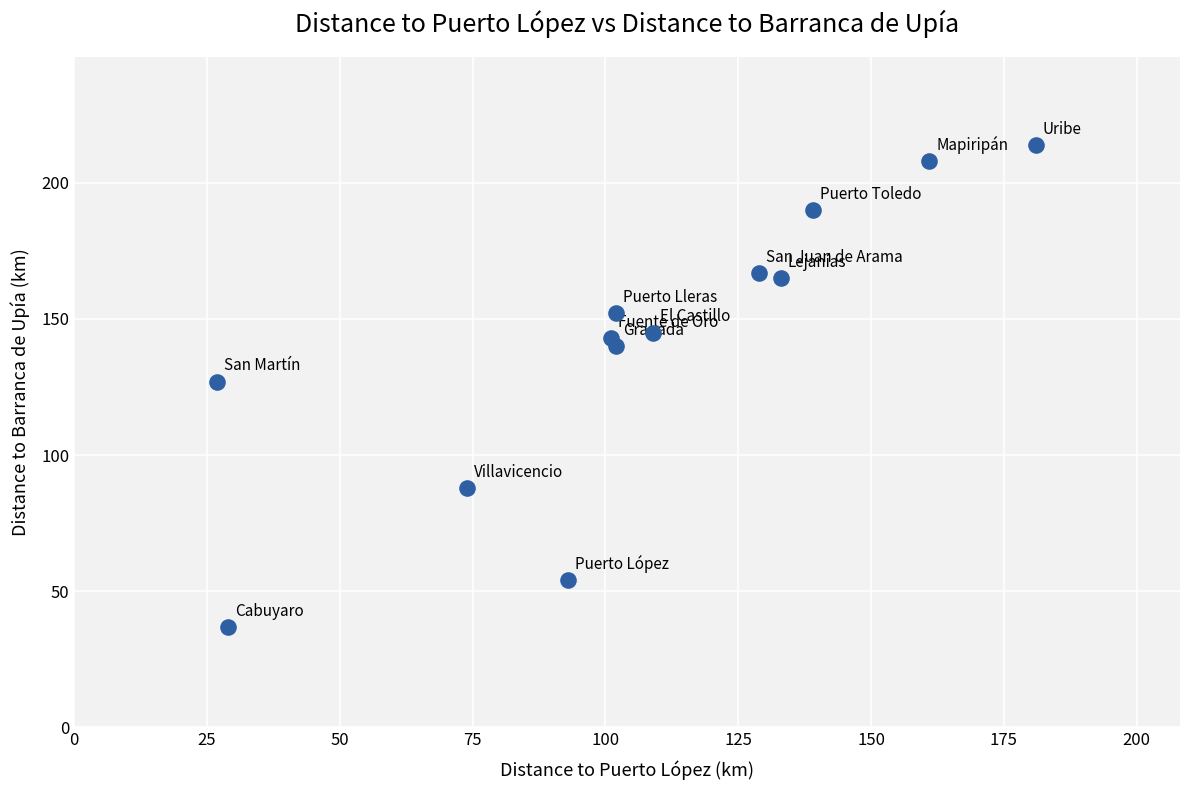

What is the range of Y values (max minus min)?

177